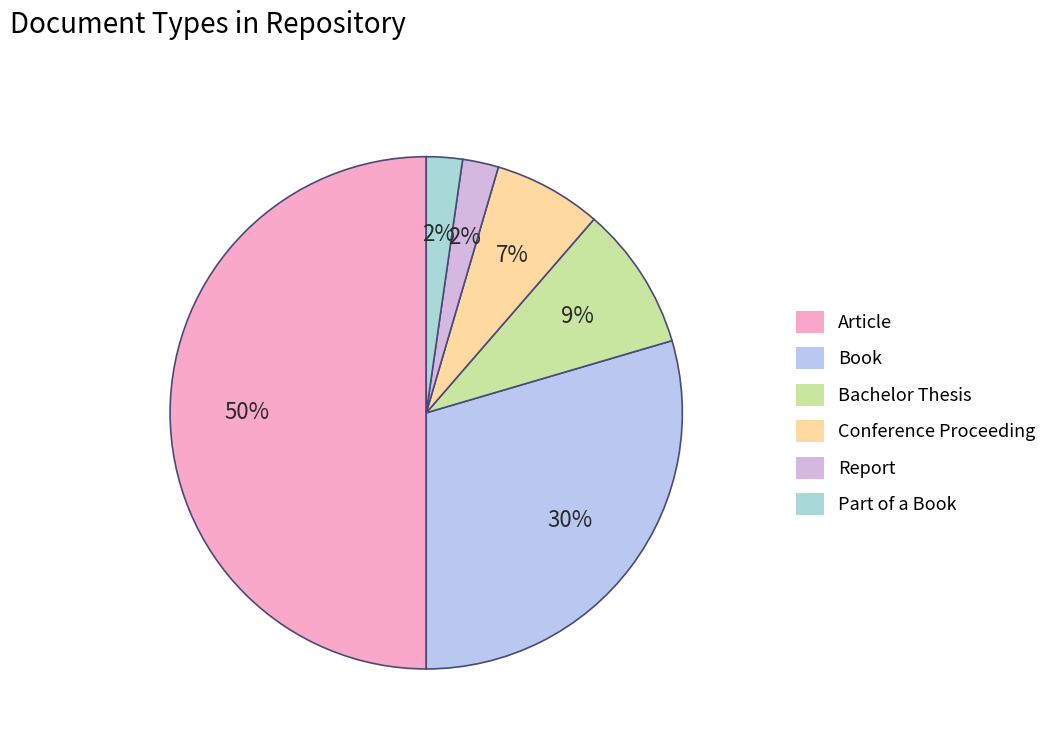

Is Part of a Book the majority of the pie?

No